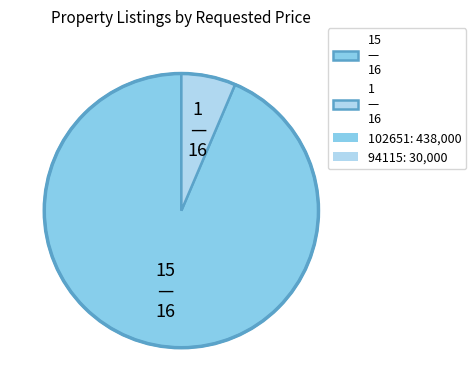

Combined, do 1 — 16 and 15 — 16 account for over 50%?

Yes